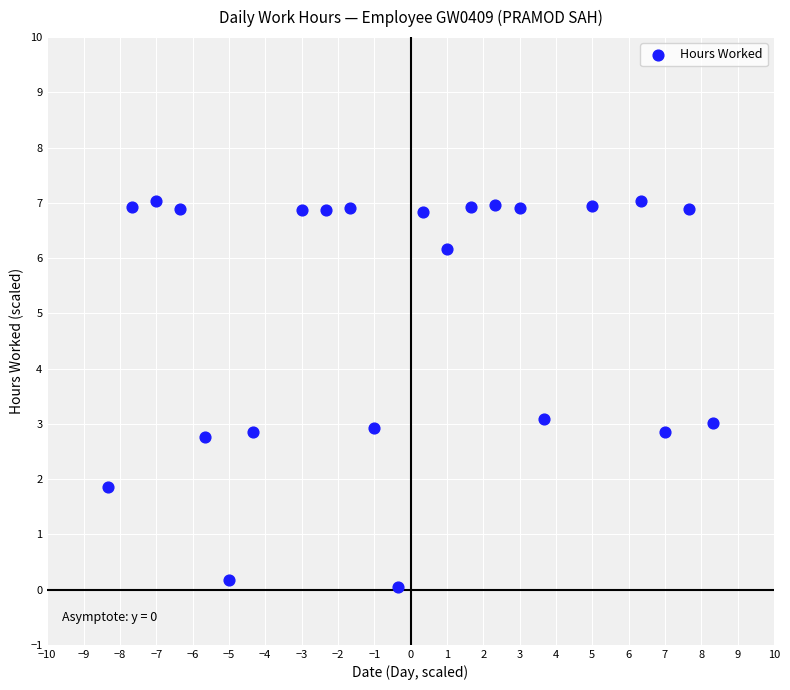

What is the range of Y values (max minus min)?

7.0